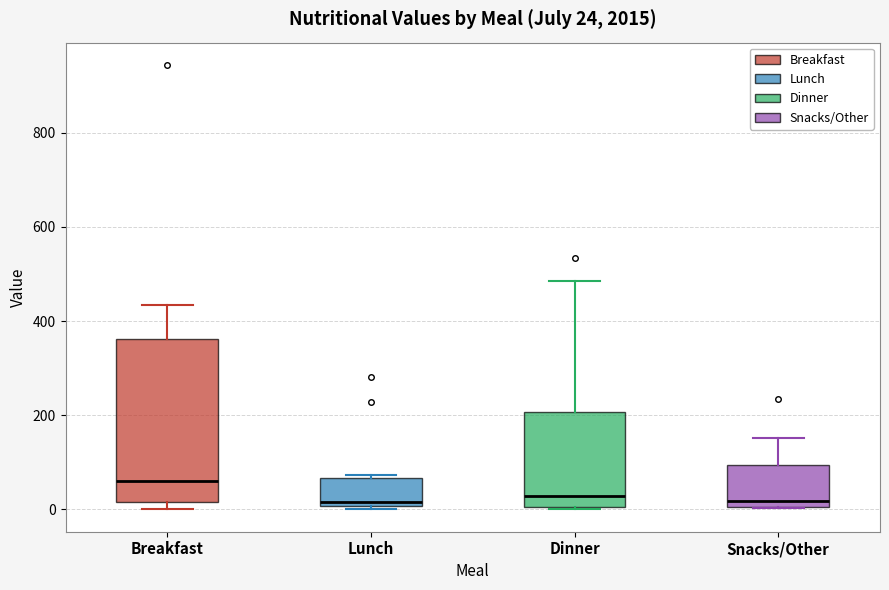

Which box's median line is the highest?

Breakfast